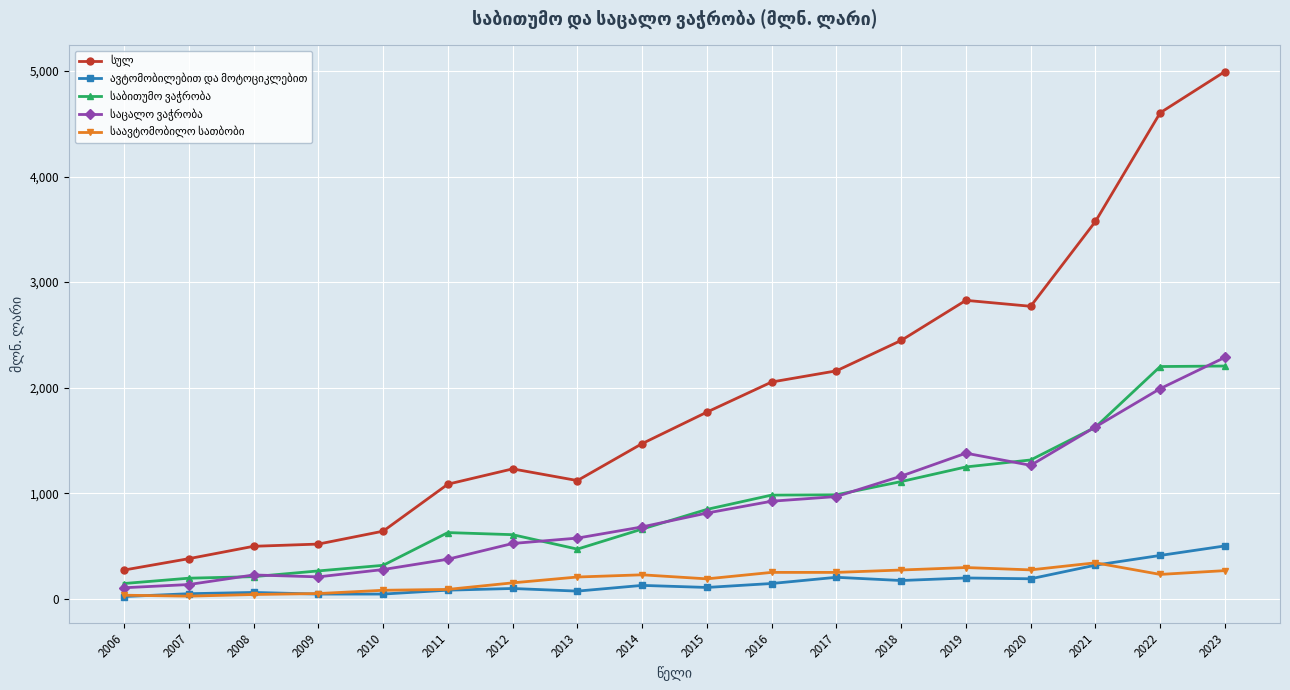

What is the greatest value displayed?

4994.5